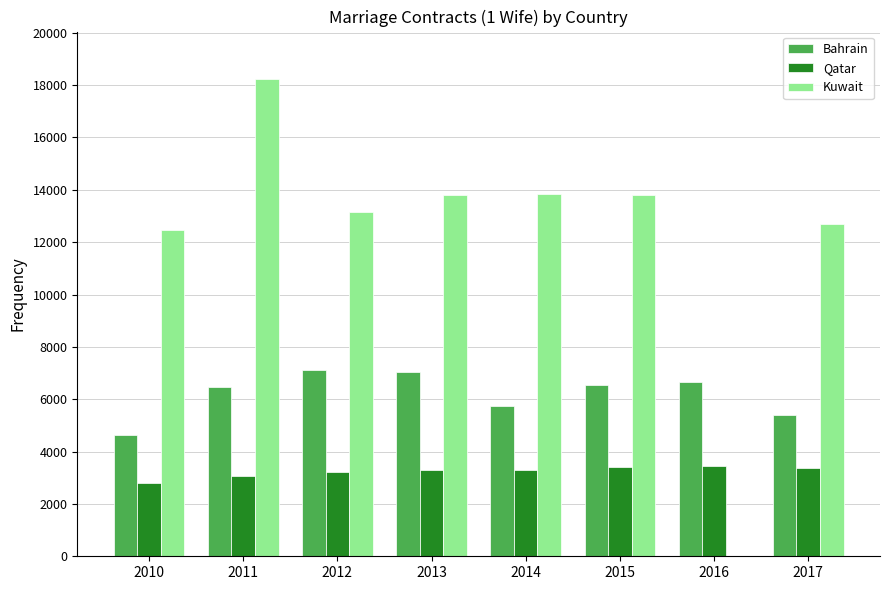

What is the sum of all Kuwait values?

97967